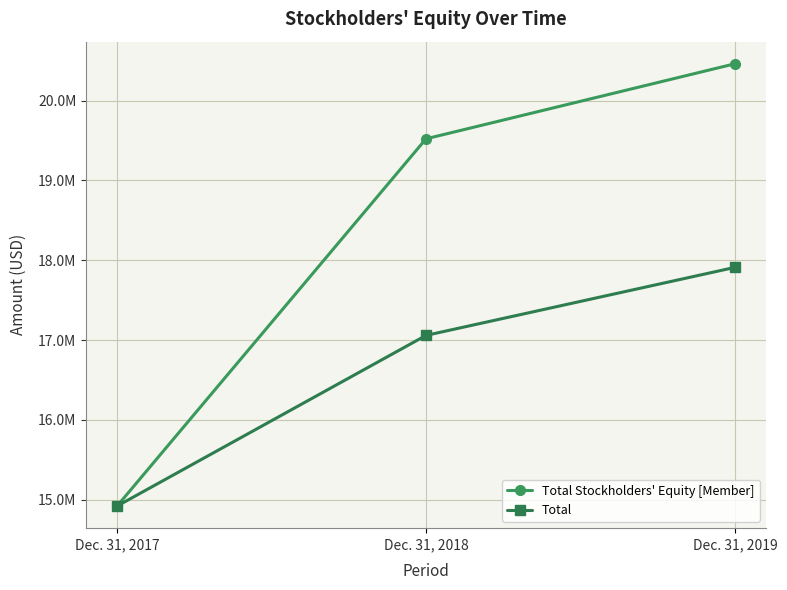

True or false: Total has a value of 17911227 at Dec. 31, 2019.

True